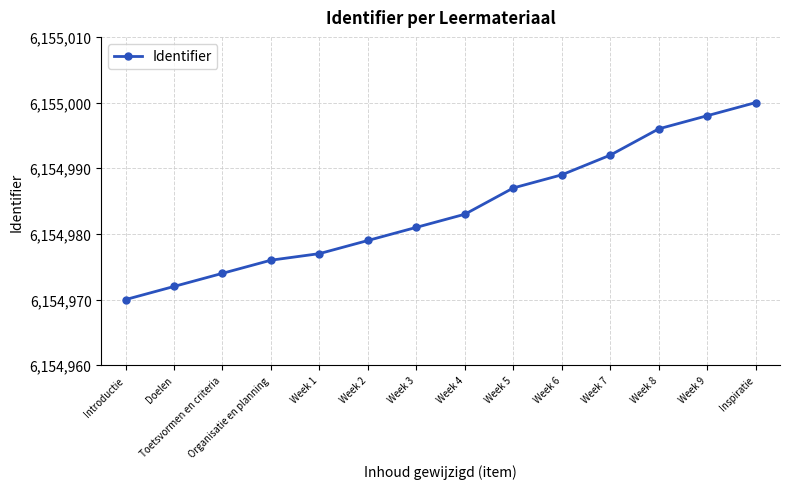

True or false: the data has more than 1 interior local peaks.

False